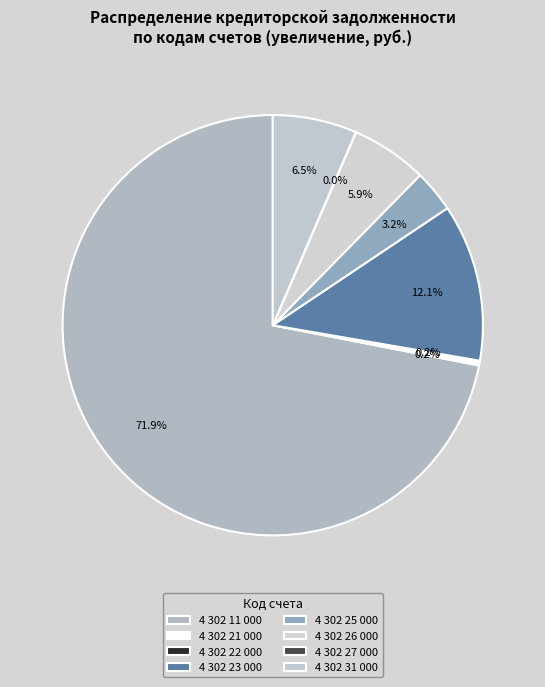

To the nearest percent, what percentage of the pie is 4 302 23 000?

12%